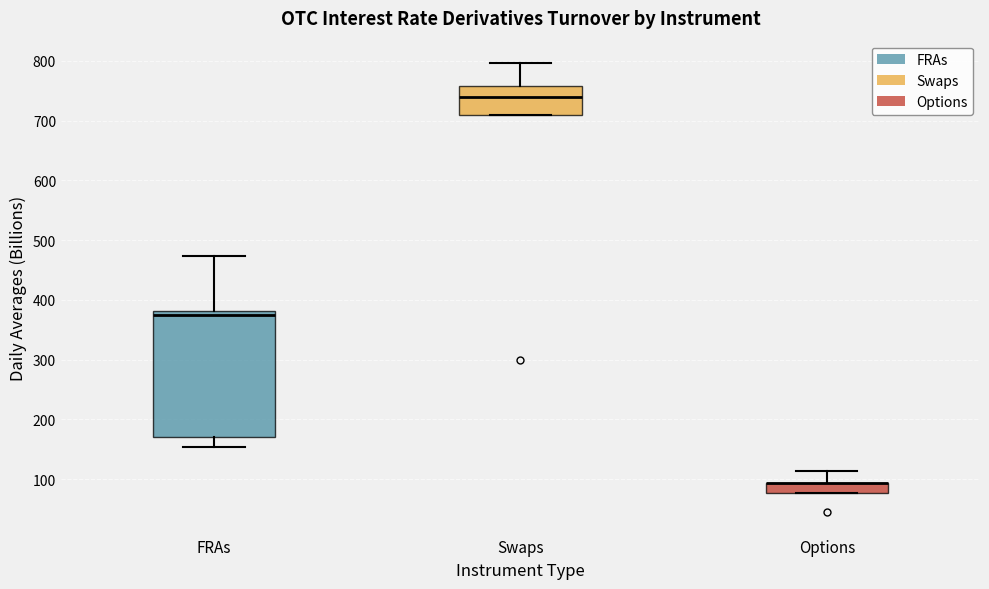

Where does the median line of the box for Swaps sit on the y-axis? The values are not printed on the chart, so give them approximately, as read against the axis.

740